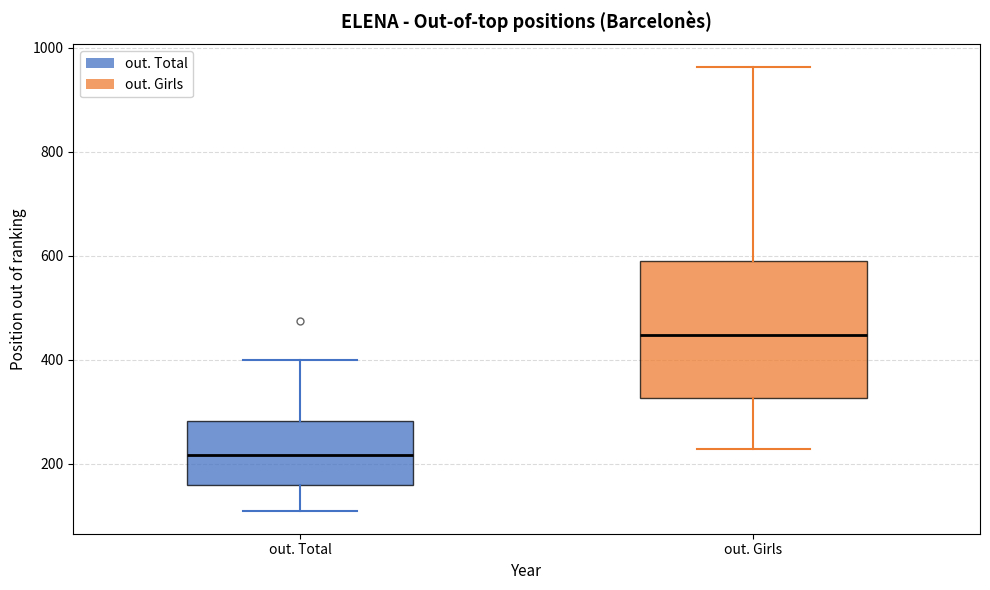

Which box has the highest median line?

out. Girls